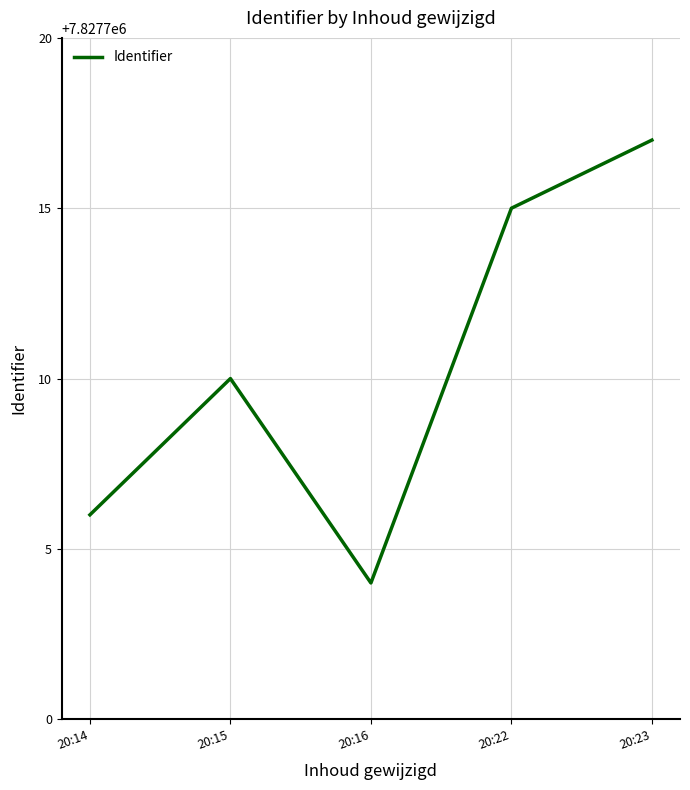

Does the chart have visible grid lines?

Yes